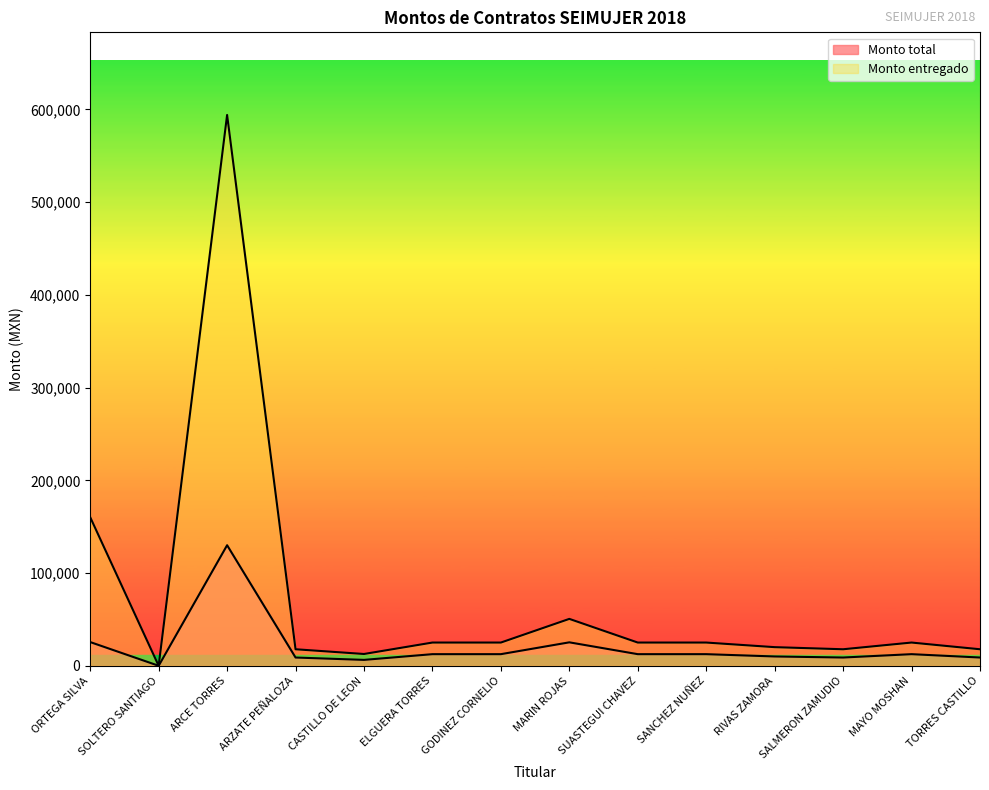

The Monto entregado series shows 37853.4 at GODINEZ CORNELIO. True or false?

False